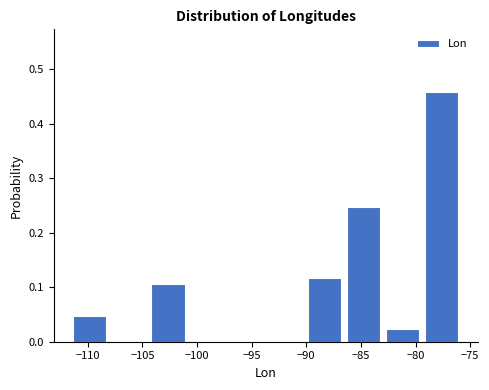

Reading left to right, list every bar in this chart as the range it spans on the x-axis followed by its height. Neither the bar edges nor the heights are printed on the chart, so give them approximately, as read against the axes.

-111.5 to -108.0: 0.05
-108.0 to -104.5: 0
-104.5 to -101.0: 0.11
-101.0 to -97.5: 0
-97.5 to -93.5: 0
-93.5 to -90.0: 0
-90.0 to -86.5: 0.12
-86.5 to -83.0: 0.25
-83.0 to -79.5: 0.02
-79.5 to -76.0: 0.46